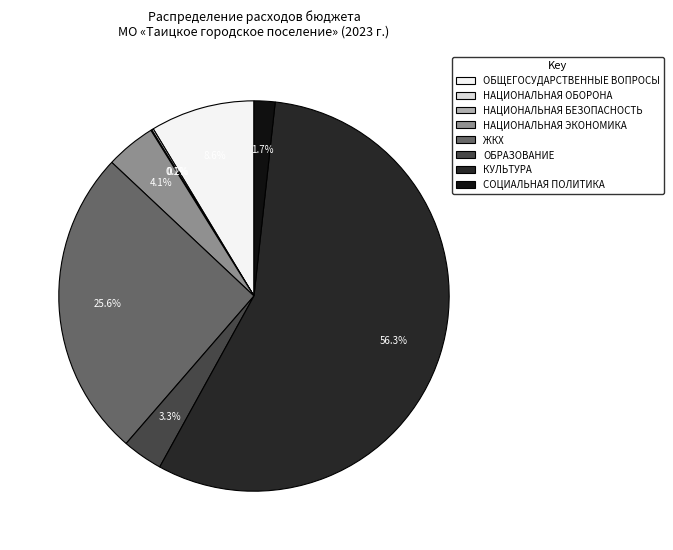

Does any single category account for the majority?

Yes